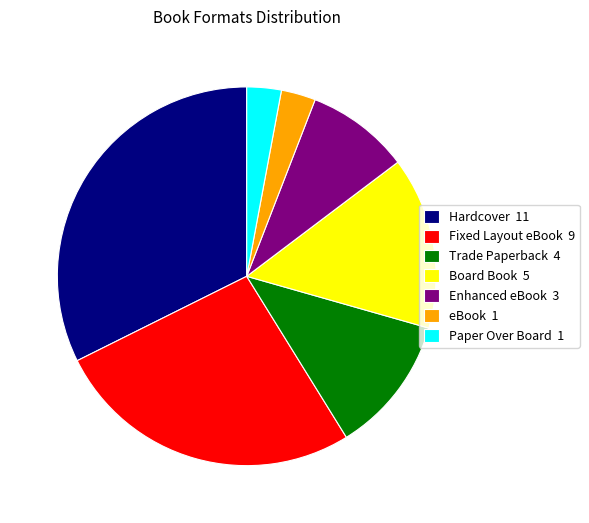

Is Hardcover the majority of the pie?

No